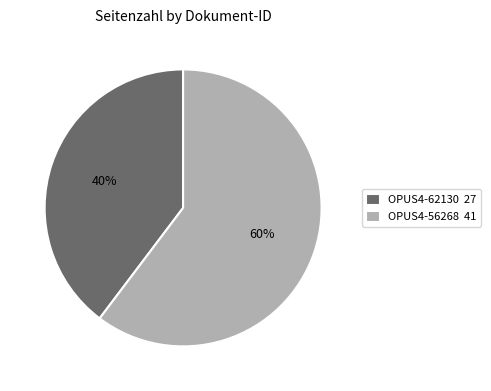

Which has a higher value, OPUS4-62130 or OPUS4-56268?

OPUS4-56268